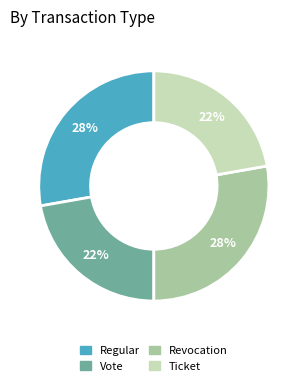

How many segments does this pie chart have?

4